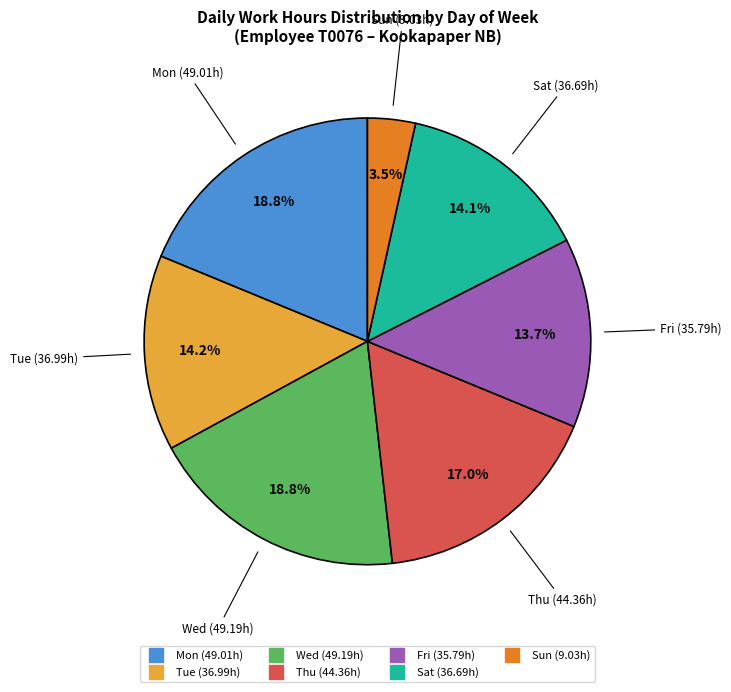

To the nearest percent, what portion does Fri represent?

14%